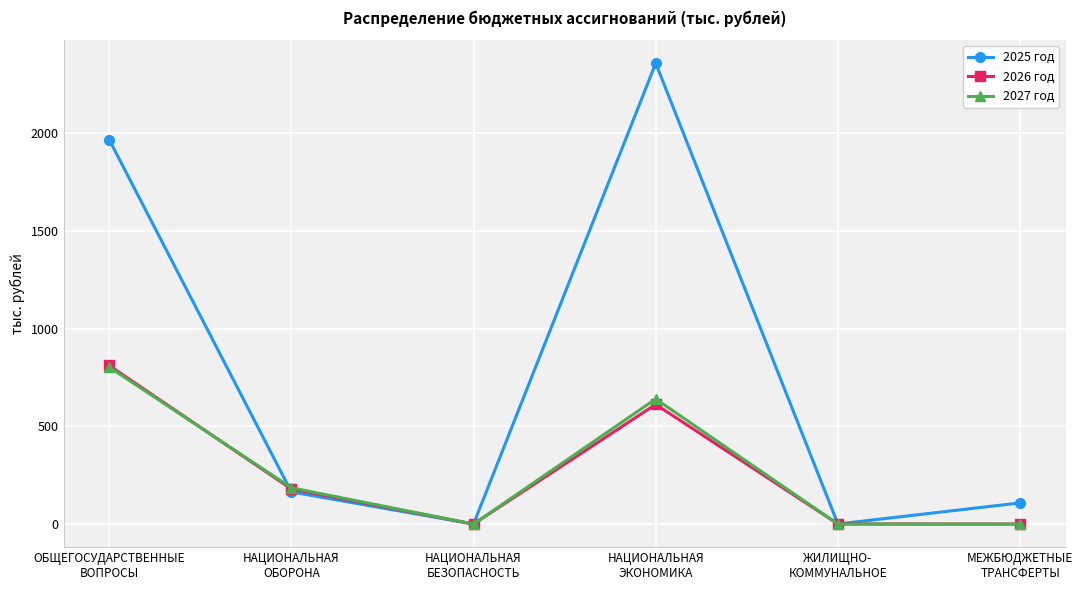

Read the 2027 год value at НАЦИОНАЛЬНАЯ
ЭКОНОМИКА.

639.9